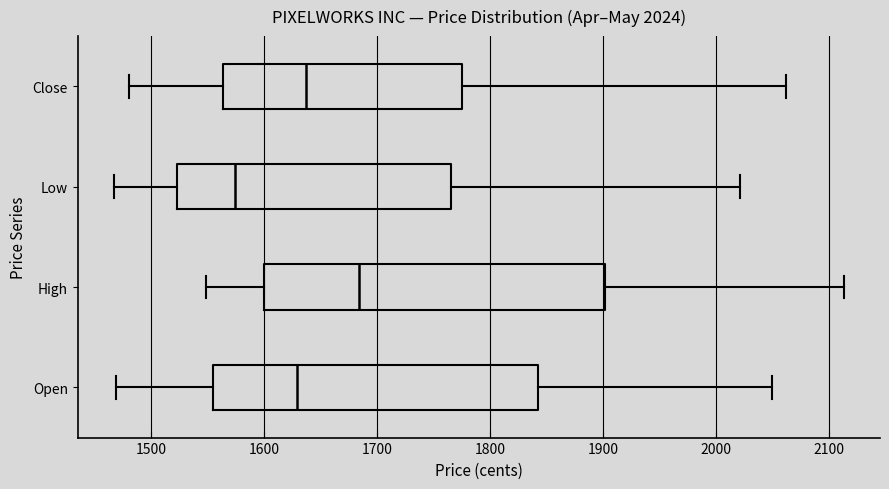

Which box has the furthest to the left median line?

Low